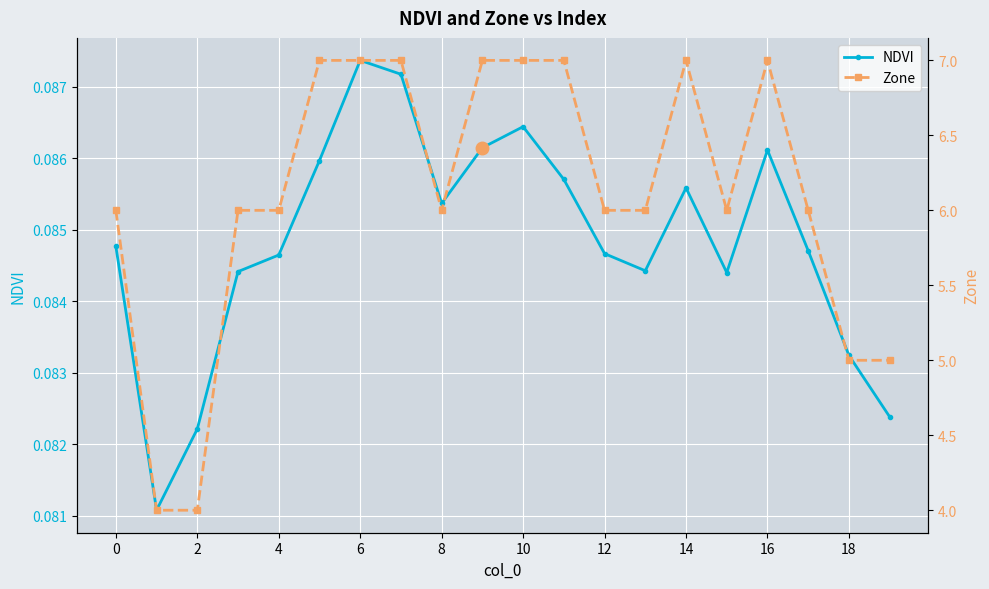

What is the value of the Zone point at the 5th from the left?

6.0